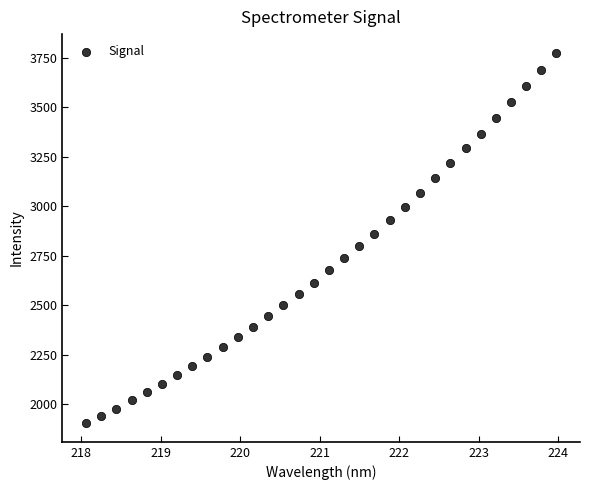

What is the range of Y values (max minus min)?

1871.8